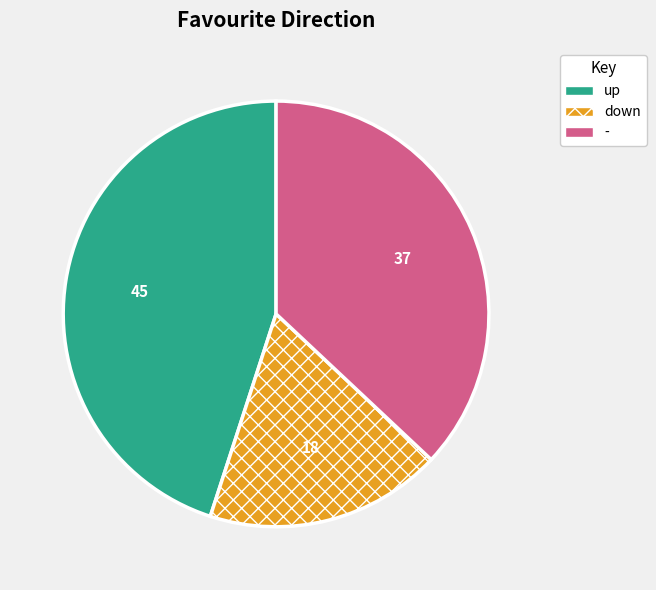

Rank the categories by value from highest to lowest.

up, -, down